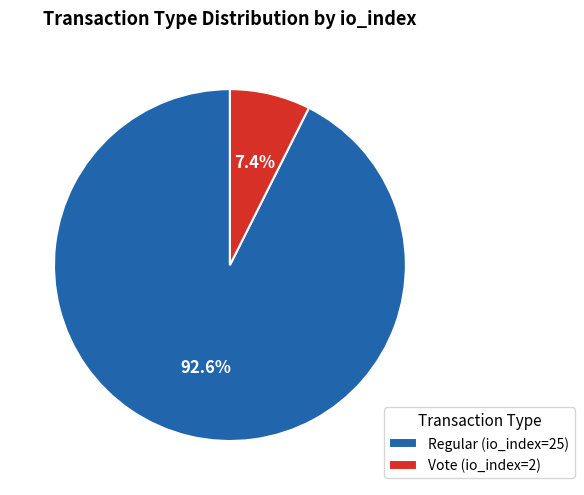

Rank the categories by value from lowest to highest.

Vote (io_index=2), Regular (io_index=25)